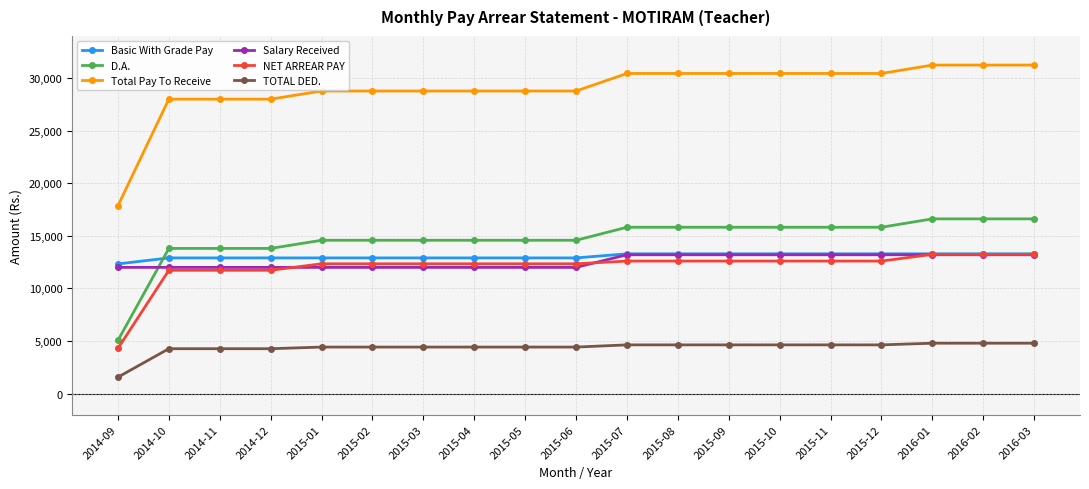

True or false: TOTAL DED. and D.A. intersect in this chart.

False